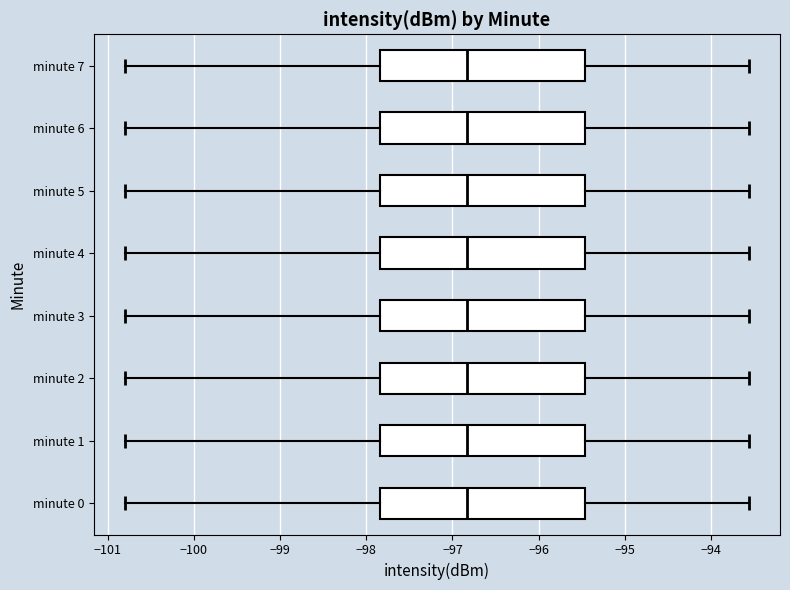

Reading bottom to top, transcribe this box plot: for each box, give where its median line is, the range the box spans, and where its two whiskers end, as read against the x-axis. The values are not printed on the chart, so give them approximately, as read against the axis.

minute 0: median -96.8, box -97.8 to -95.5, whiskers -100.8 to -93.6
minute 1: median -96.8, box -97.8 to -95.5, whiskers -100.8 to -93.6
minute 2: median -96.8, box -97.8 to -95.5, whiskers -100.8 to -93.6
minute 3: median -96.8, box -97.8 to -95.5, whiskers -100.8 to -93.6
minute 4: median -96.8, box -97.8 to -95.5, whiskers -100.8 to -93.6
minute 5: median -96.8, box -97.8 to -95.5, whiskers -100.8 to -93.6
minute 6: median -96.8, box -97.8 to -95.5, whiskers -100.8 to -93.6
minute 7: median -96.8, box -97.8 to -95.5, whiskers -100.8 to -93.6